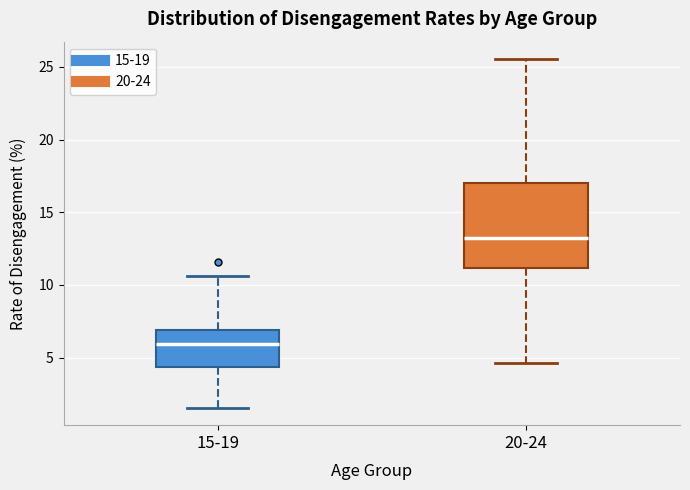

Which box's median line is the highest?

20-24